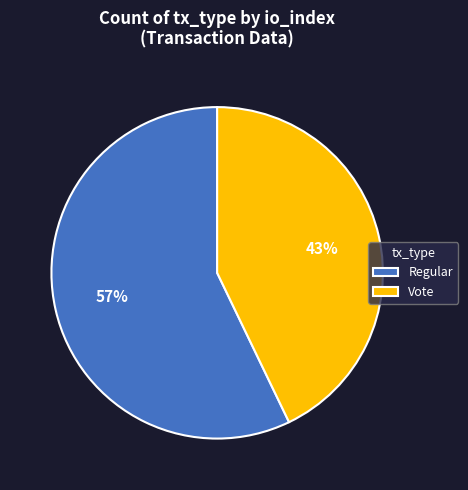

The Vote slice represents 43% of the pie. True or false?

True